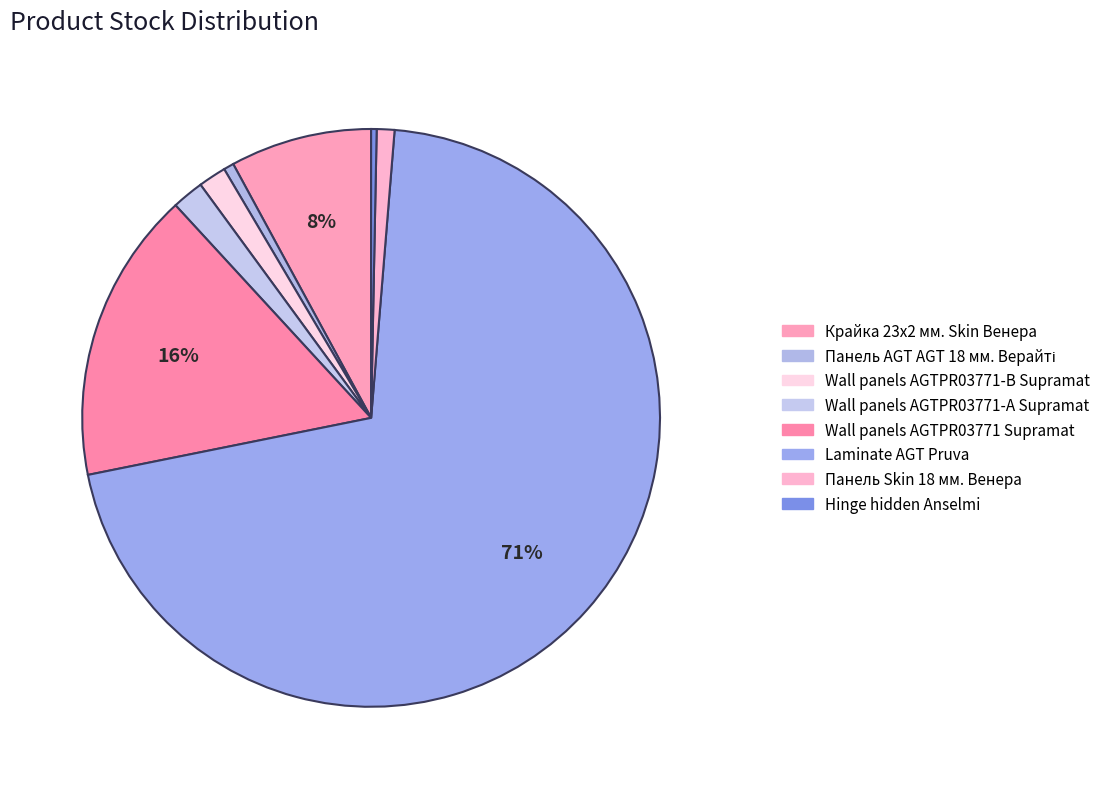

What is the largest slice in the pie chart?

Laminate AGT Pruva